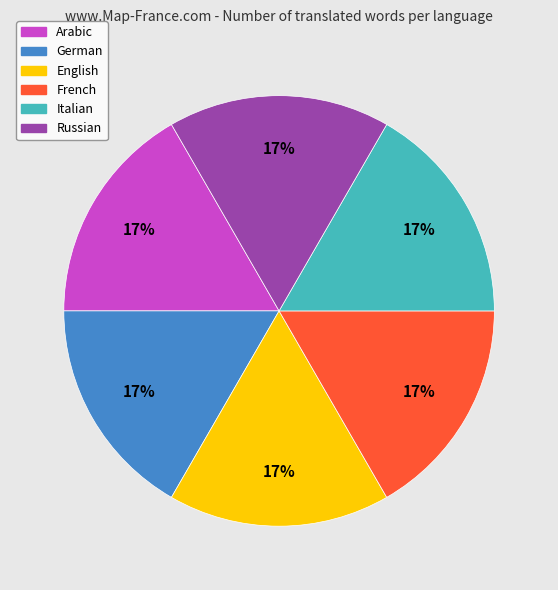

Count the number of slices in the pie.

6